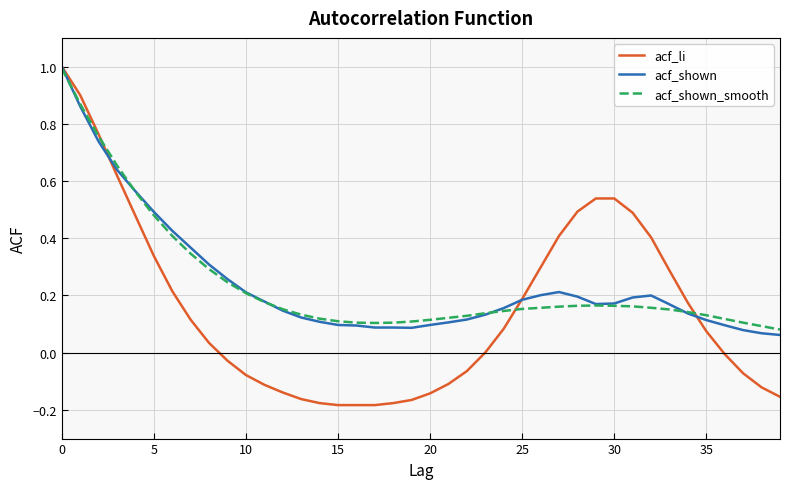

What is the maximum value for acf_shown_smooth?

1.0